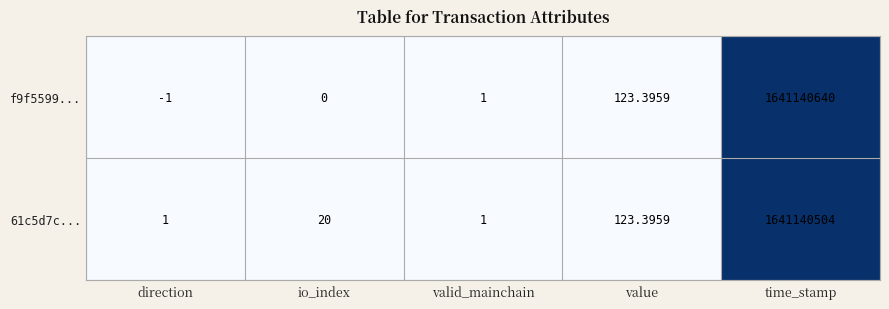

At which category is the sum across all series the highest?

time_stamp